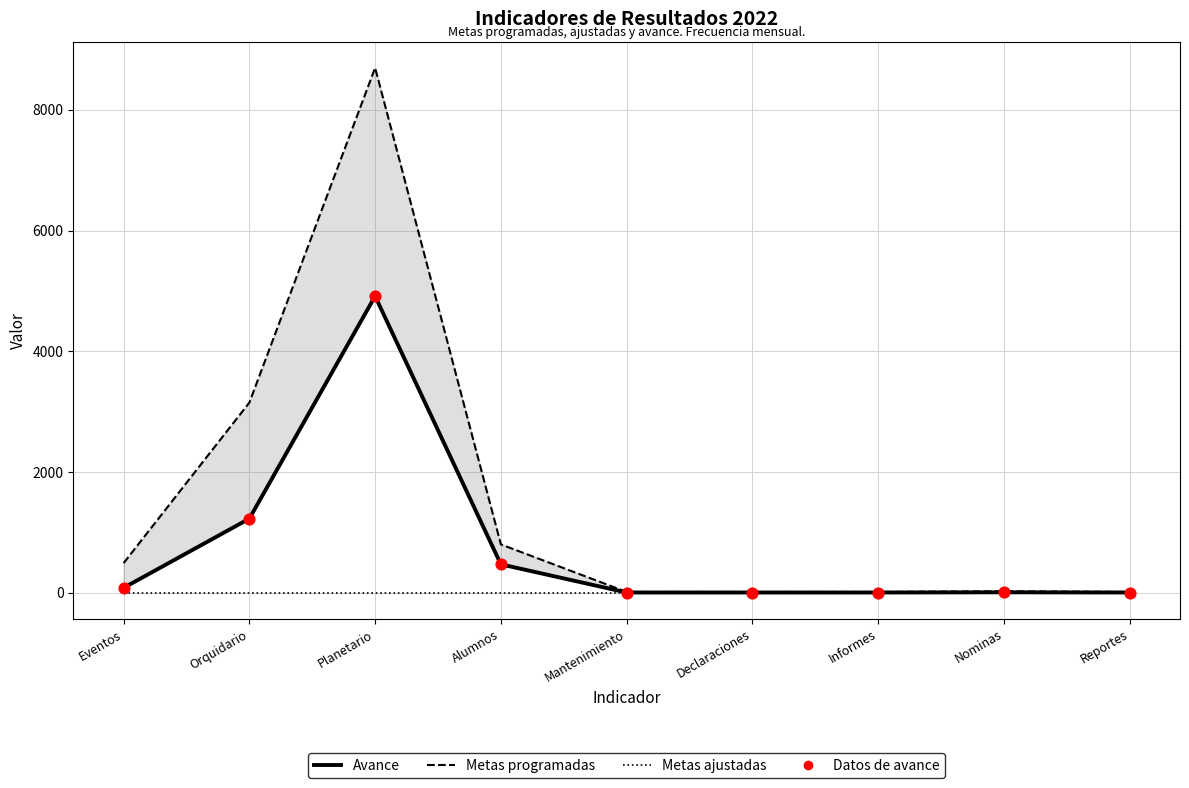

Which series has the largest total across all categories?

Metas programadas